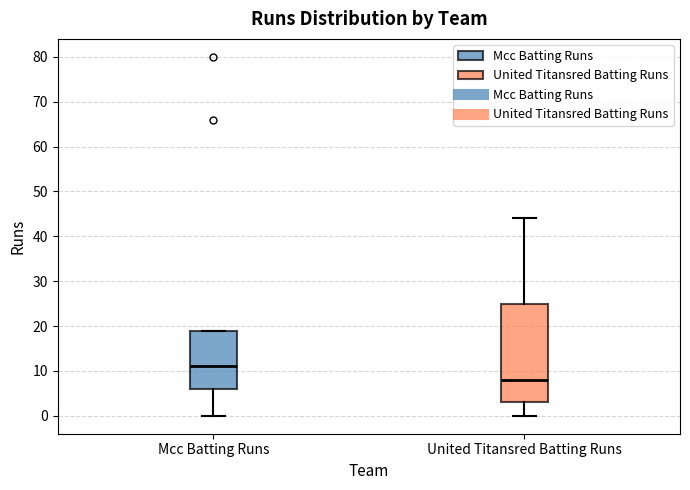

Comparing the boxes themselves (not the whiskers), which one is the tallest?

United Titansred Batting Runs